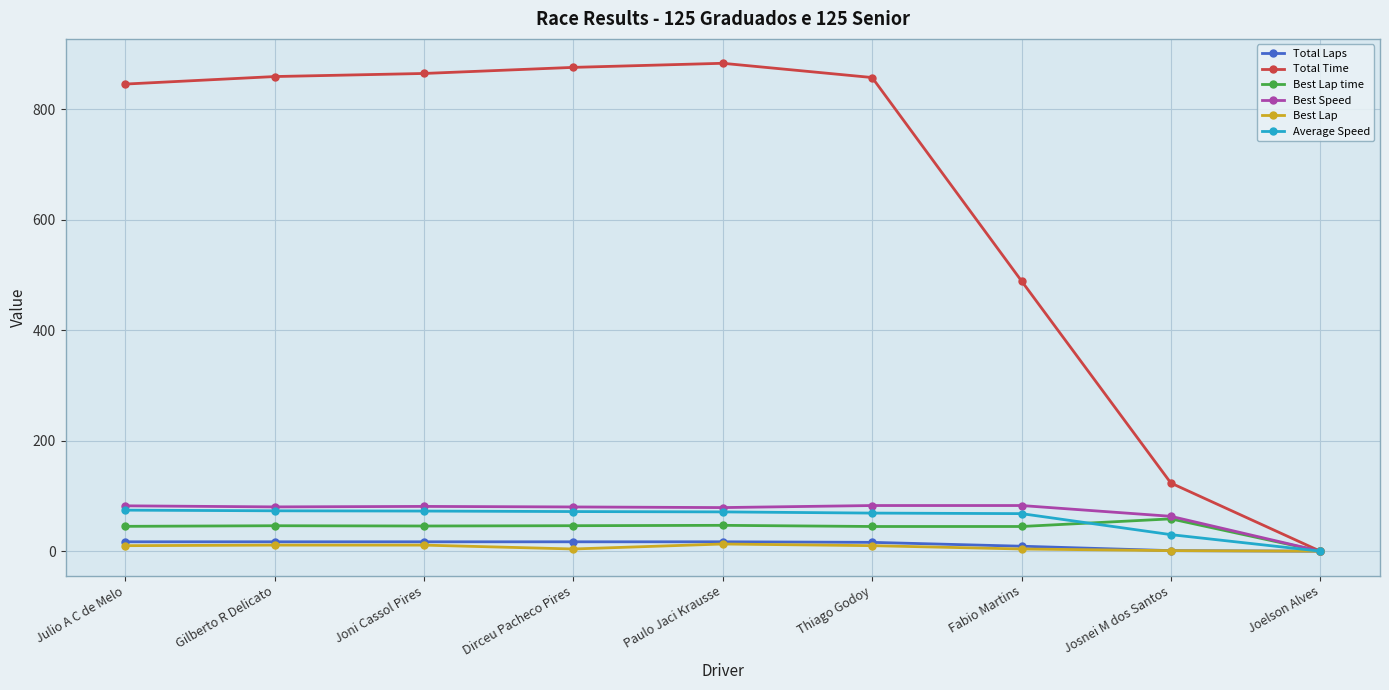

Which series has the widest spread of values?

Total Time